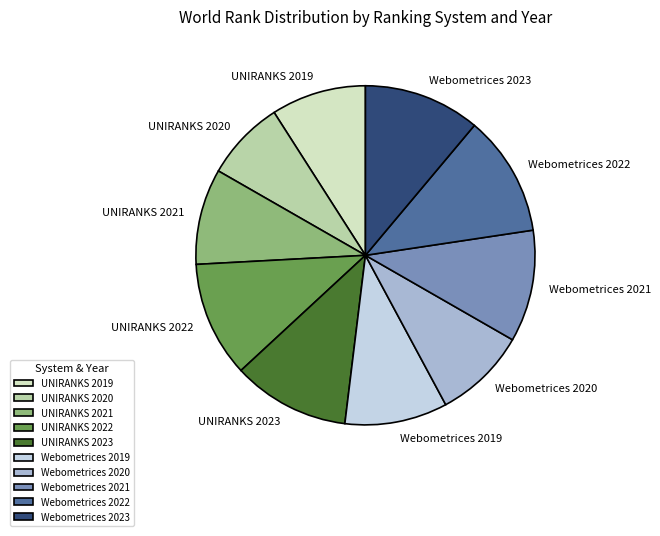

Do UNIRANKS 2020 and UNIRANKS 2021 together represent more than half of the pie?

No